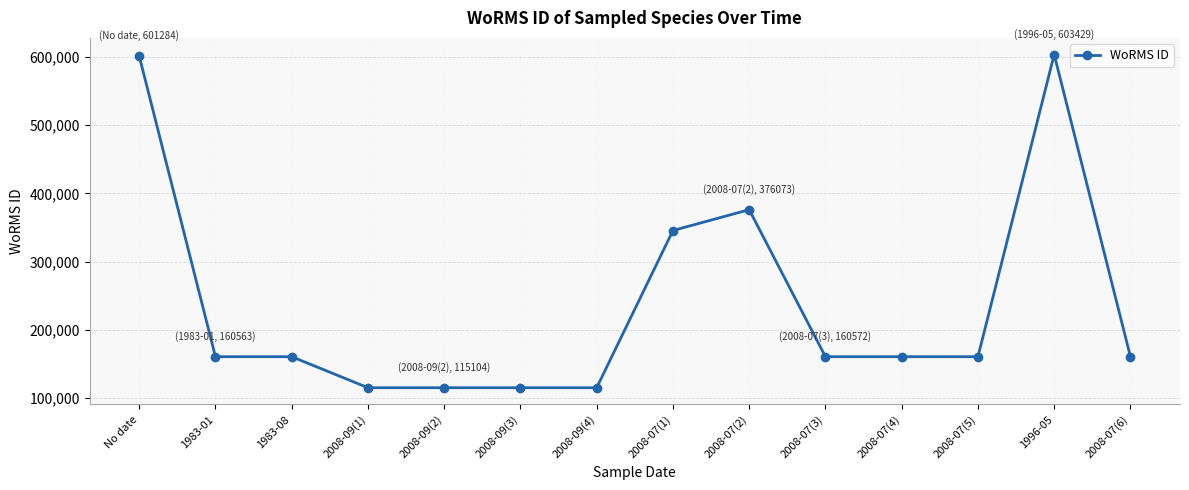

True or false: the data has more than 0 interior local peaks.

True